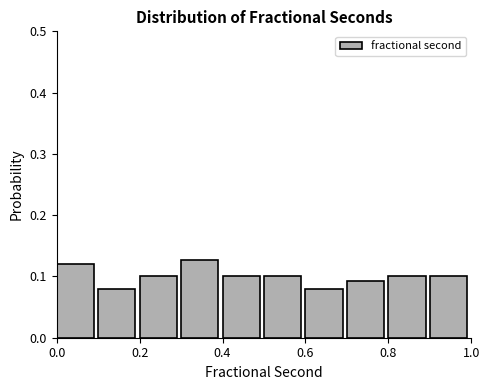

How tall is the bar that spans 0.0 to 0.1 on the x-axis? The values are not printed on the chart, so give them approximately, as read against the axis.

0.12